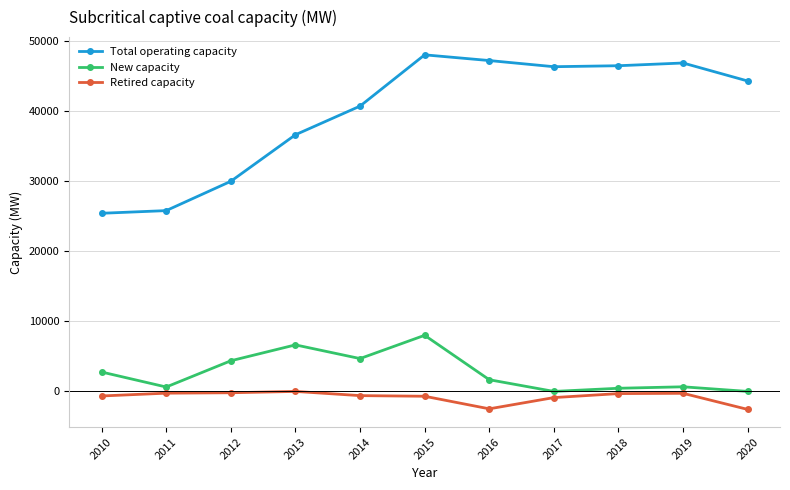

Is it true that Total operating capacity equals 40736 at 2014?

True